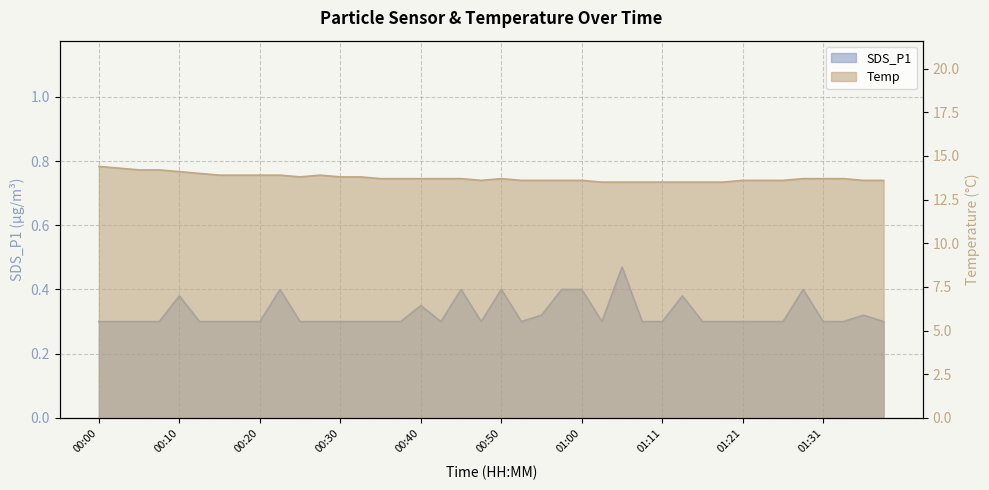

How many lines are shown in the chart?

2